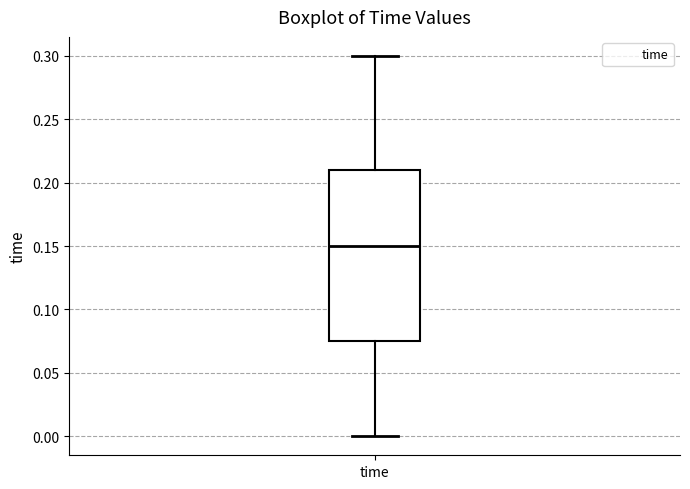

Transcribe this box plot: give where the median line is, the range the box spans, and where the two whiskers end, as read against the y-axis. The values are not printed on the chart, so give them approximately, as read against the axis.

median 0.150, box 0.075 to 0.210, whiskers 0.000 to 0.300